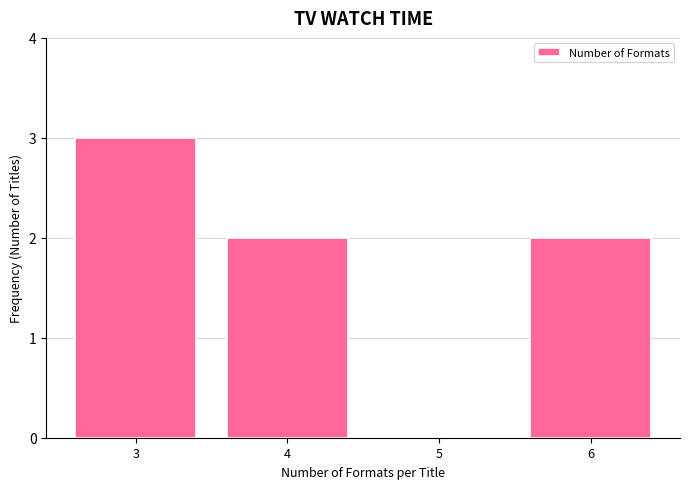

Reading left to right, list all the values displayed in this chart.

3=3	4=2	5=0	6=2